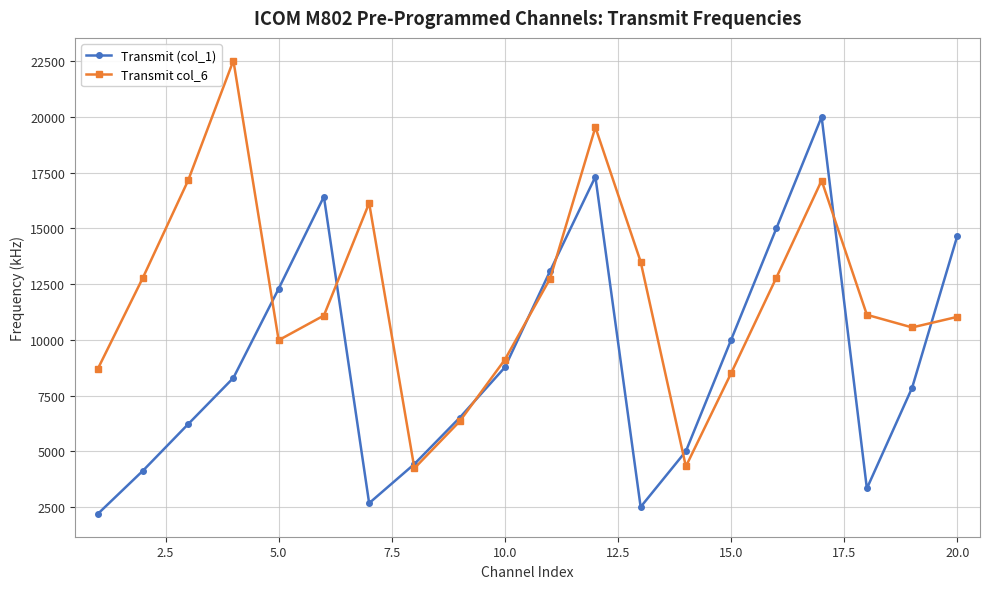

In Transmit col_6, how many points are higher than both neighbors (excluding endpoints)?

4